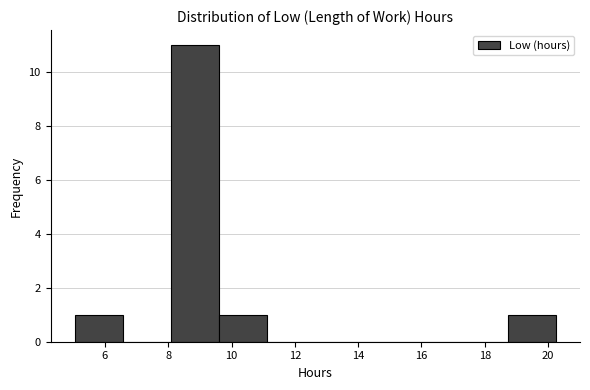

Which range on the x-axis has the tallest bar?

8.0 to 9.6